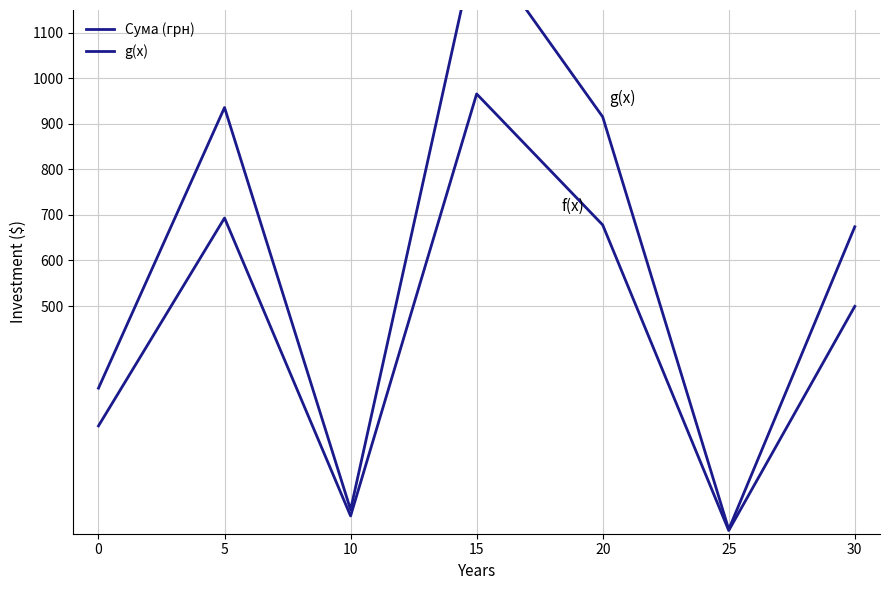

Reading left to right, what are all the values shown in this chart?

Сума (грн): 0=236797.0	5=693240.0	10=39000.0	15=965750.0	20=678050.0	25=7050.0	30=499250.0
g(x): 0=319676.0	5=935874.0	10=52650.0	15=1303762.5	20=915367.5	25=9517.5	30=673987.5